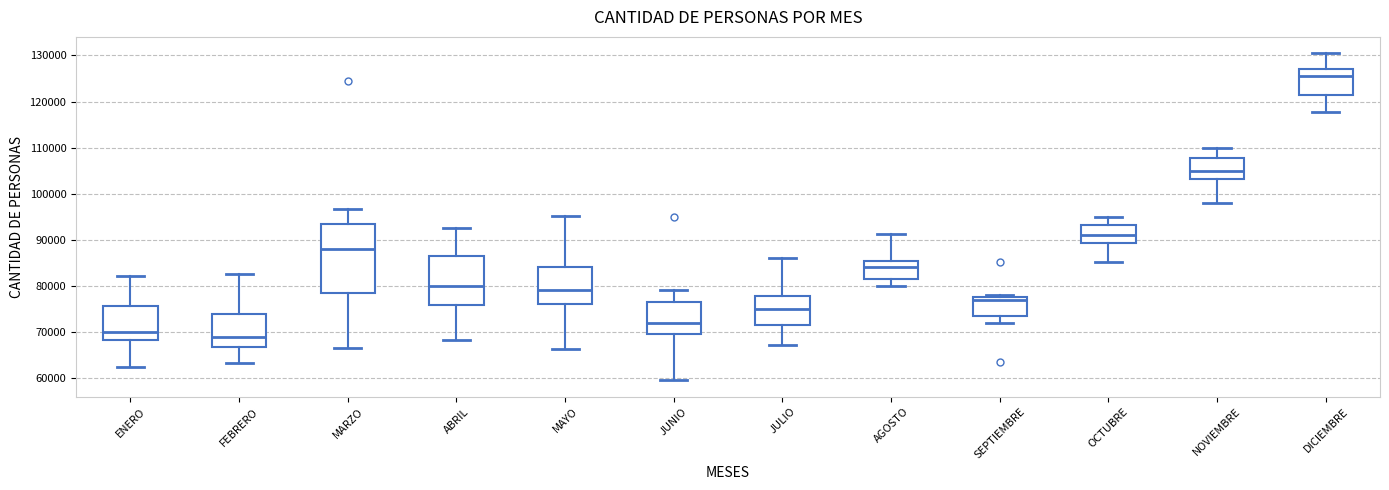

Reading left to right, read every box against the y-axis: the position of its median line, the range the box covers, and the ends of its whiskers. The values are not printed on the chart, so give them approximately, as read against the axis.

ENERO: median 70000, box 68000 to 76000, whiskers 62000 to 82000
FEBRERO: median 69000, box 67000 to 74000, whiskers 63000 to 82000
MARZO: median 88000, box 78000 to 93000, whiskers 67000 to 97000
ABRIL: median 80000, box 76000 to 87000, whiskers 68000 to 93000
MAYO: median 79000, box 76000 to 84000, whiskers 66000 to 95000
JUNIO: median 72000, box 70000 to 76000, whiskers 59000 to 79000
JULIO: median 75000, box 72000 to 78000, whiskers 67000 to 86000
AGOSTO: median 84000, box 81000 to 86000, whiskers 80000 to 91000
SEPTIEMBRE: median 77000, box 74000 to 78000, whiskers 72000 to 78000 (just above the box's upper edge)
OCTUBRE: median 91000, box 89000 to 93000, whiskers 85000 to 95000
NOVIEMBRE: median 105000, box 103000 to 108000, whiskers 98000 to 110000
DICIEMBRE: median 126000, box 122000 to 127000, whiskers 118000 to 130000